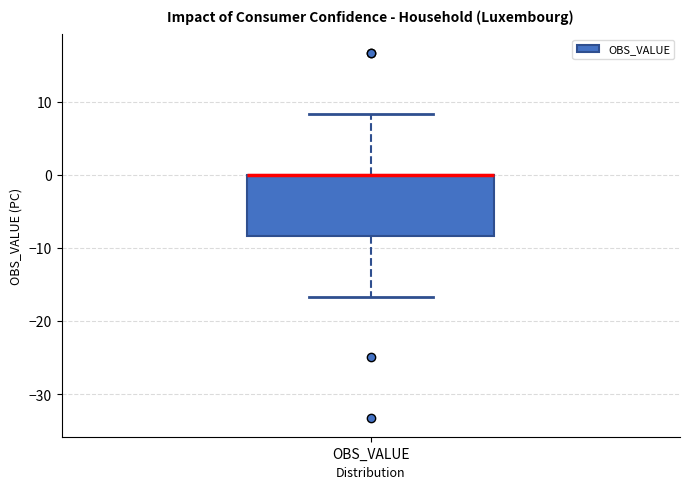

Where does the lower whisker of the box for OBS_VALUE end on the y-axis? The values are not printed on the chart, so give them approximately, as read against the axis.

-17